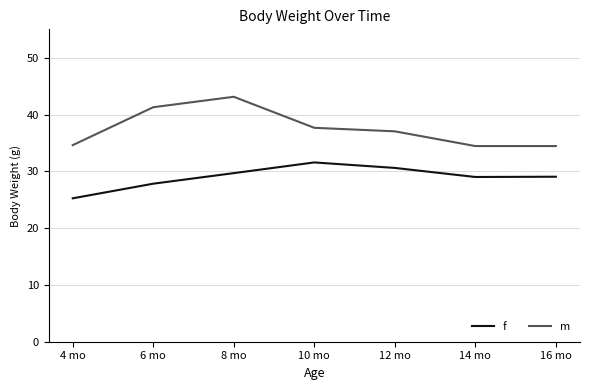

The value of f at 14 mo is 29.0. True or false?

True